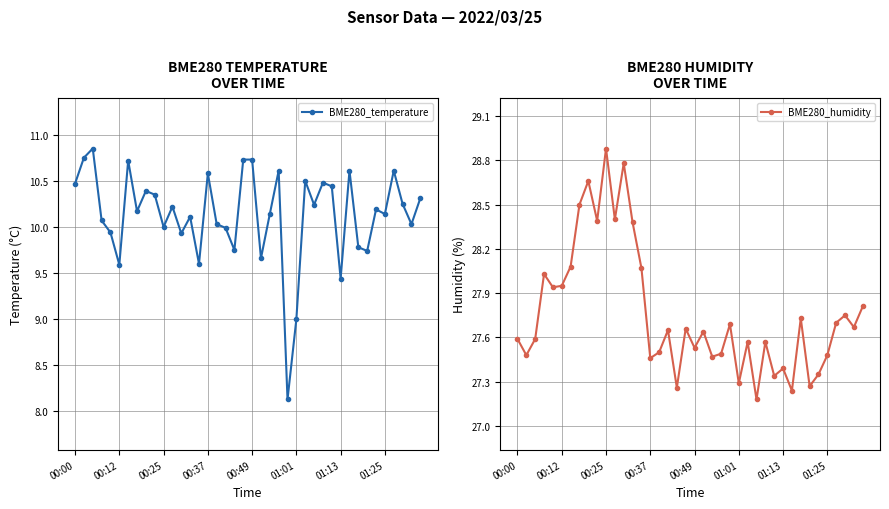

True or false: BME280_temperature has more than 2 points higher than both neighbors.

True